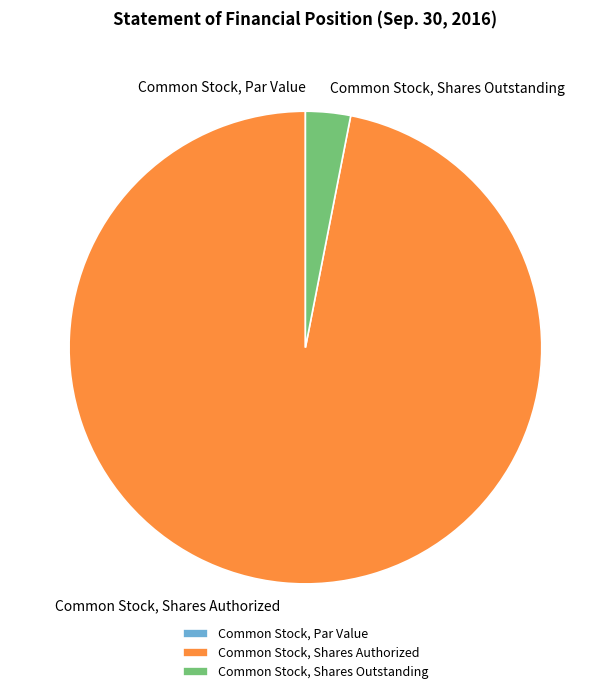

Which category has the biggest portion of the pie?

Common Stock, Shares Authorized